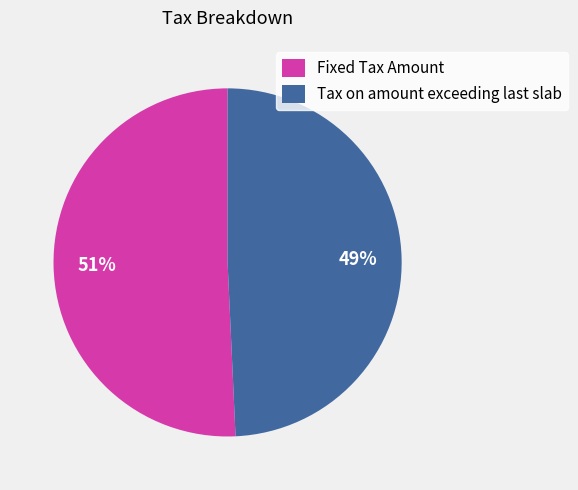

How many segments does this pie chart have?

2